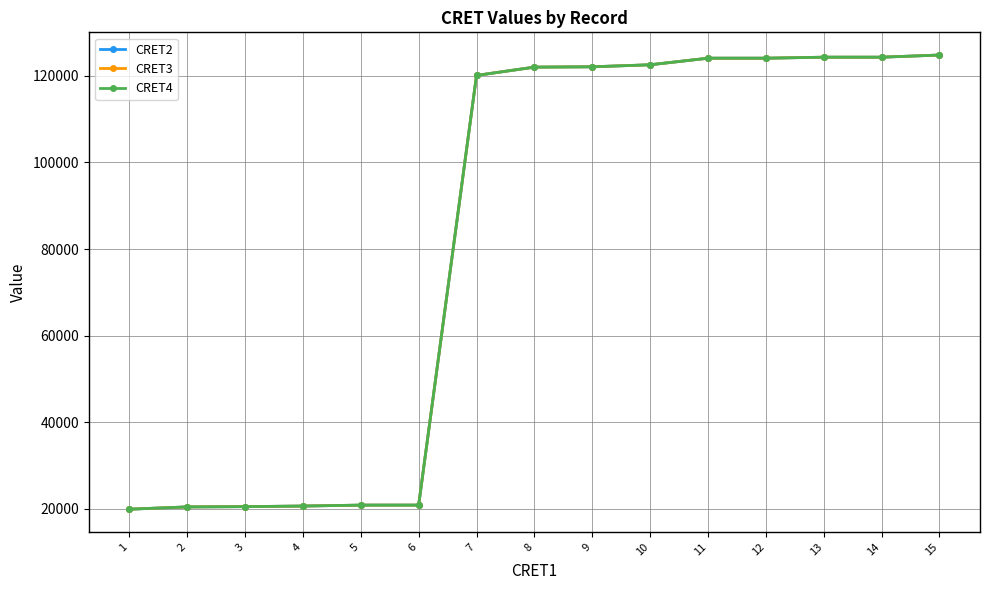

What is the difference between the maximum and minimum values in the CRET3 series?

104838